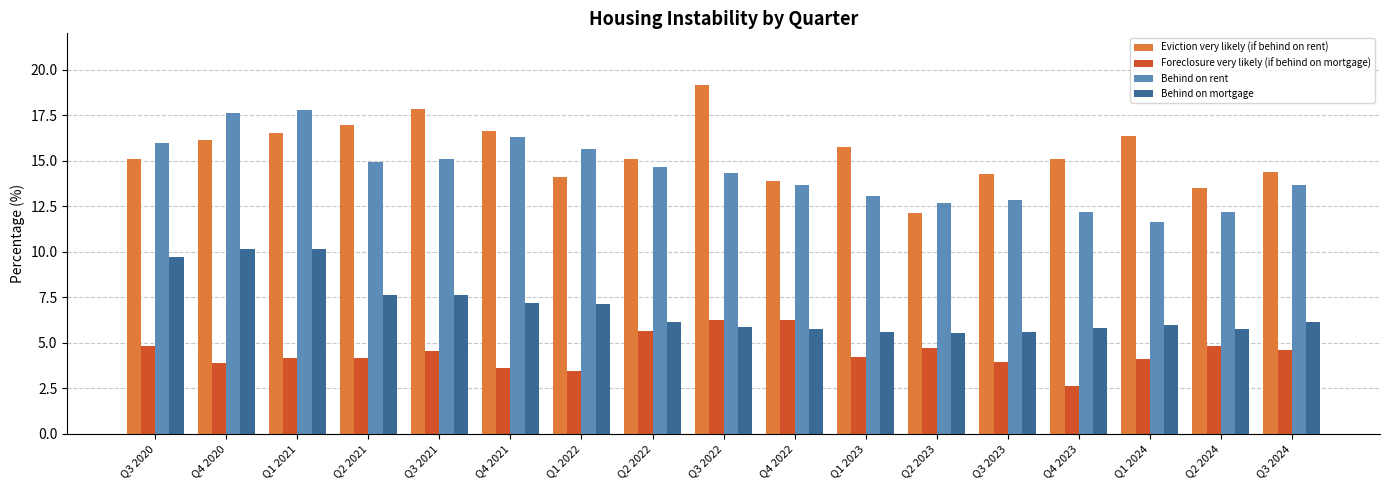

What position from the left is Q3 2024?

17